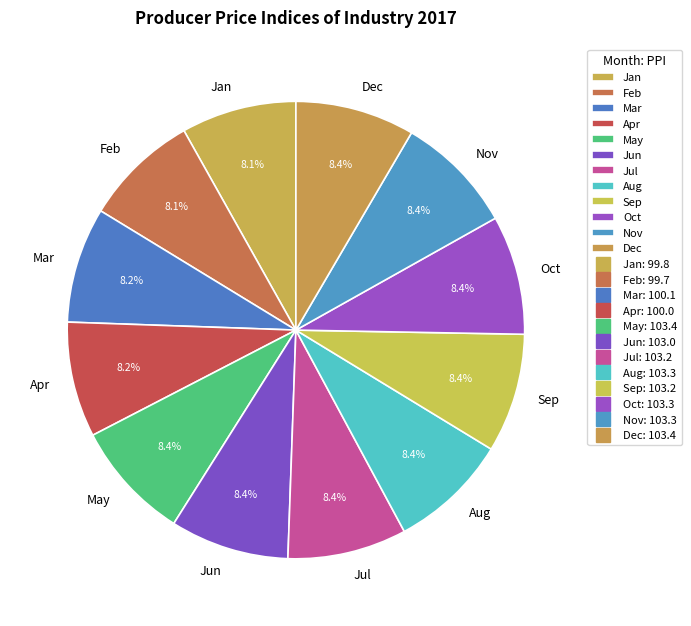

Does Mar account for over 50% of the chart?

No